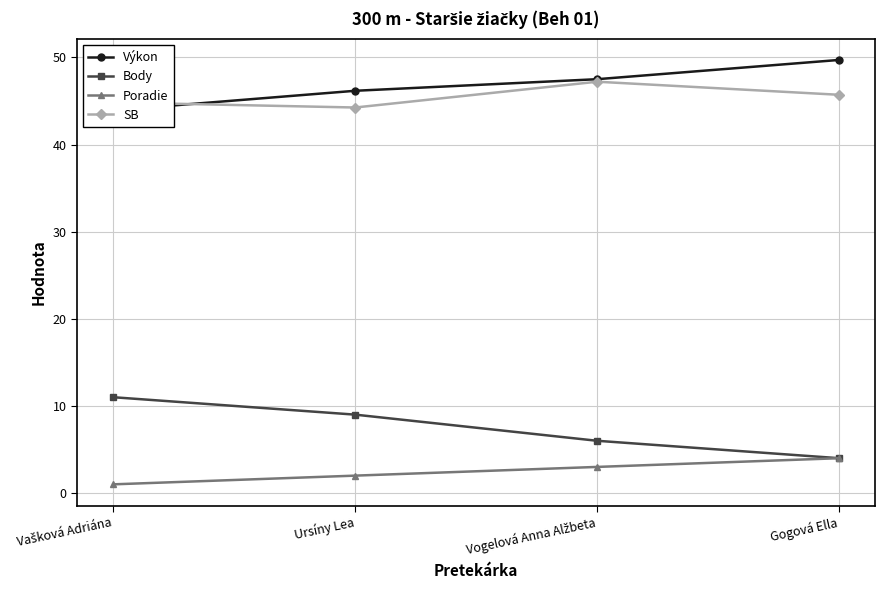

Reading left to right, extract all data points from this chart.

Výkon: Vašková Adriána=43.9	Ursíny Lea=46.2	Vogelová Anna Alžbeta=47.5	Gogová Ella=49.7
Body: Vašková Adriána=11.0	Ursíny Lea=9.0	Vogelová Anna Alžbeta=6.0	Gogová Ella=4.0
Poradie: Vašková Adriána=1.0	Ursíny Lea=2.0	Vogelová Anna Alžbeta=3.0	Gogová Ella=4.0
SB: Vašková Adriána=44.8	Ursíny Lea=44.2	Vogelová Anna Alžbeta=47.2	Gogová Ella=45.7